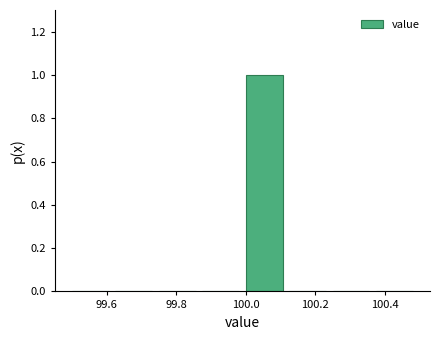

Reading left to right, list every bar in this chart as the range it spans on the x-axis followed by its height. Neither the bar edges nor the heights are printed on the chart, so give them approximately, as read against the axes.

99.490 to 99.615: 0
99.615 to 99.740: 0
99.740 to 99.865: 0
99.865 to 99.990: 0
99.990 to 100.115: 1
100.115 to 100.240: 0
100.240 to 100.365: 0
100.365 to 100.490: 0